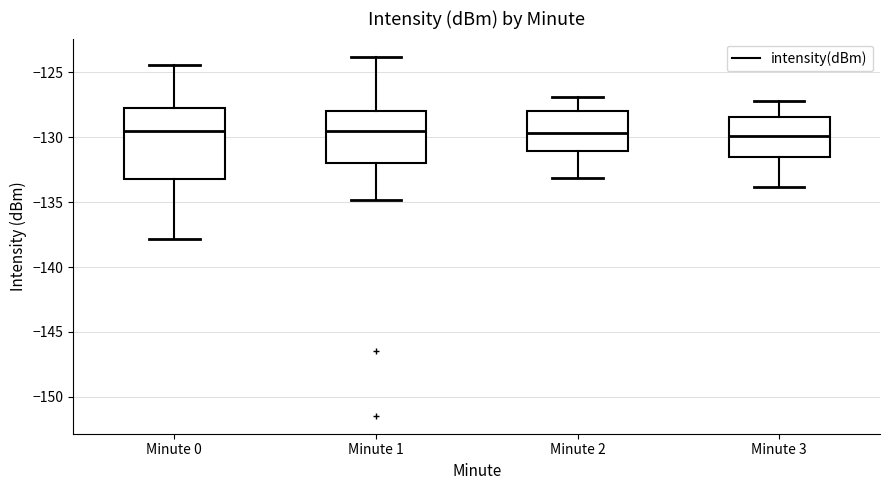

Reading left to right, read every box against the y-axis: the position of its median line, the range the box covers, and the ends of its whiskers. The values are not printed on the chart, so give them approximately, as read against the axis.

Minute 0: median -129.5, box -133.0 to -127.5, whiskers -138.0 to -124.5
Minute 1: median -129.5, box -132.0 to -128.0, whiskers -135.0 to -124.0
Minute 2: median -129.5, box -131.0 to -128.0, whiskers -133.0 to -127.0
Minute 3: median -130.0, box -131.5 to -128.5, whiskers -134.0 to -127.0